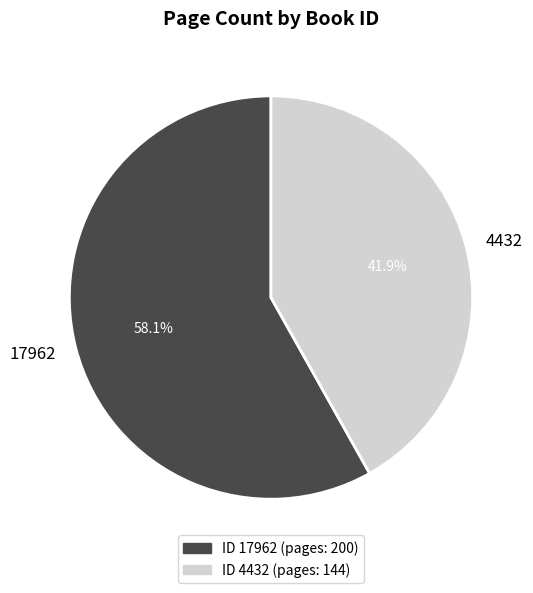

Between 17962 and 4432, which is larger?

17962